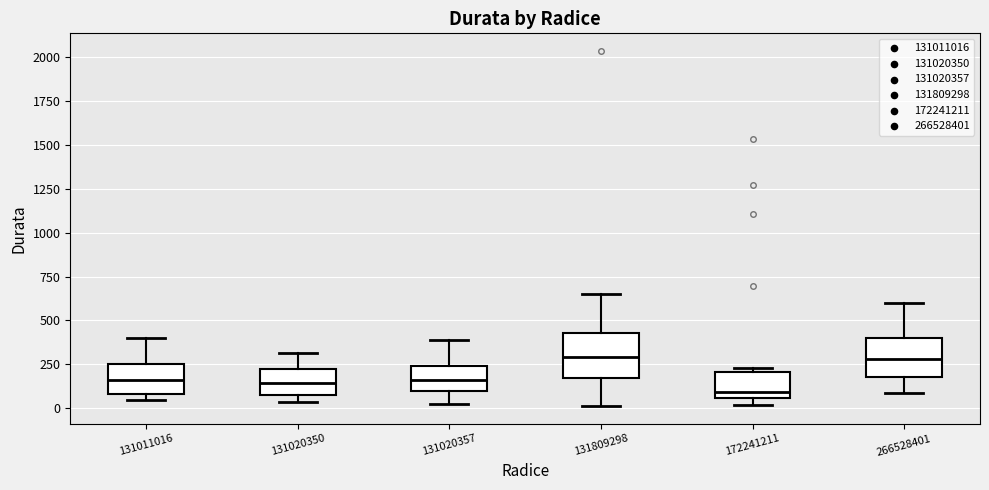

Where does the lower whisker of the box at x = 266528401 end on the y-axis? The values are not printed on the chart, so give them approximately, as read against the axis.

100